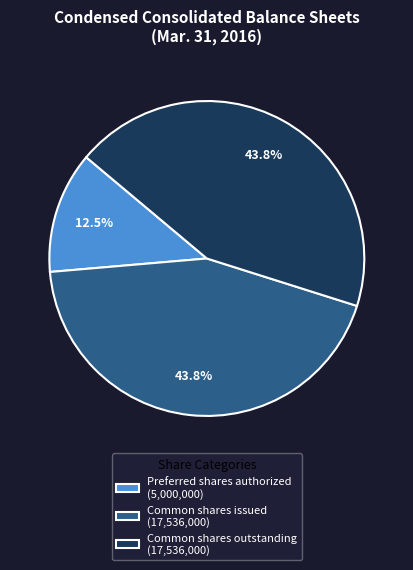

Count the number of slices in the pie.

3